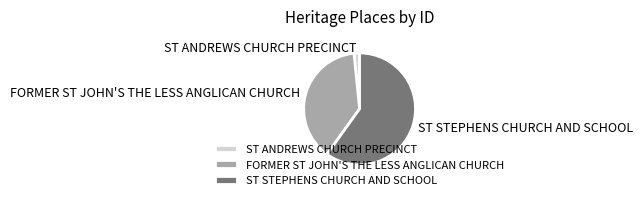

How many slices are in this pie chart?

3